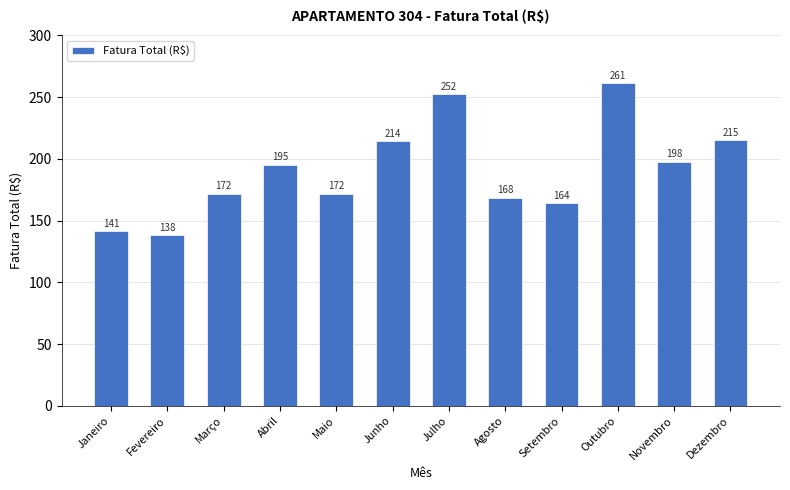

Approximately how many times larger is the value at Março compared to Outubro?

0.7